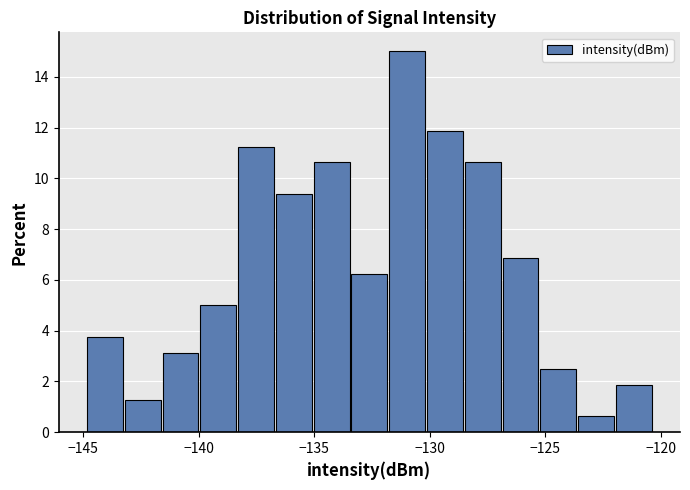

Around what value on the x-axis is the tallest bar? Give the approximate position of its centre, as read against the axis.

-131.0